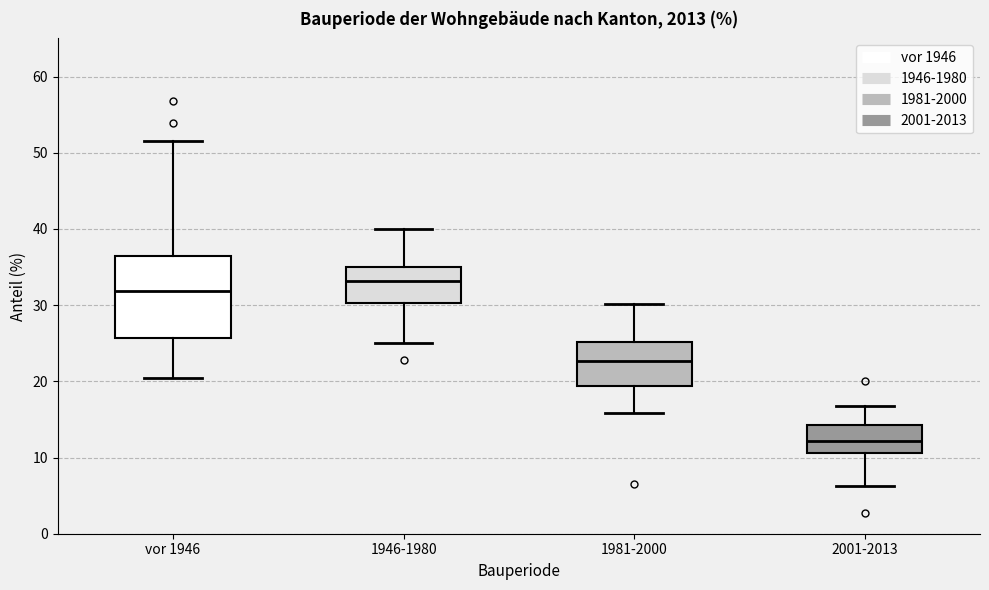

Where does the upper whisker of the box for 2001-2013 end on the y-axis? The values are not printed on the chart, so give them approximately, as read against the axis.

17